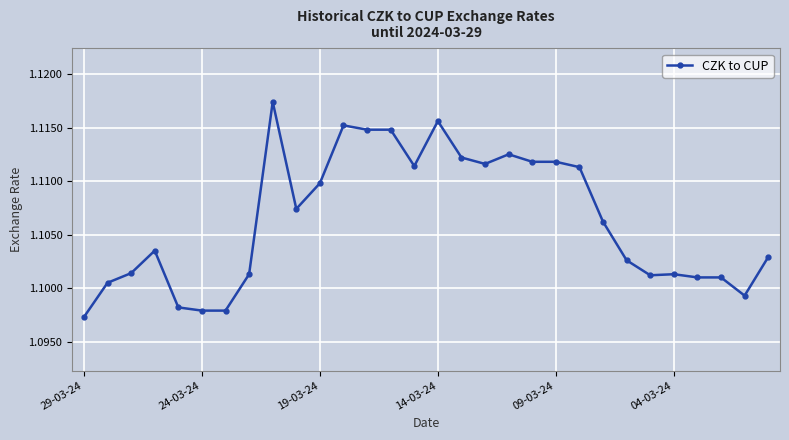

How many lines are shown in the chart?

1